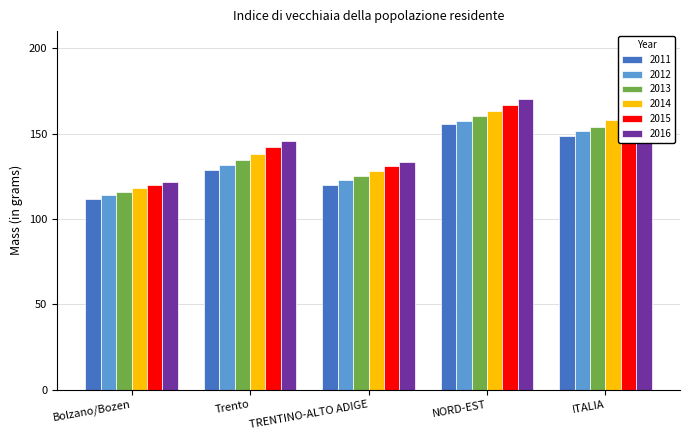

Reading left to right, what are all the values shown in this chart?

2011: Bolzano/Bozen=111.8	Trento=128.7	TRENTINO-ALTO ADIGE=120.1	NORD-EST=155.4	ITALIA=148.6
2012: Bolzano/Bozen=113.8	Trento=131.8	TRENTINO-ALTO ADIGE=122.7	NORD-EST=157.3	ITALIA=151.4
2013: Bolzano/Bozen=115.8	Trento=134.4	TRENTINO-ALTO ADIGE=125.0	NORD-EST=160.1	ITALIA=154.1
2014: Bolzano/Bozen=117.9	Trento=138.0	TRENTINO-ALTO ADIGE=127.8	NORD-EST=163.4	ITALIA=157.7
2015: Bolzano/Bozen=119.9	Trento=142.1	TRENTINO-ALTO ADIGE=130.8	NORD-EST=166.8	ITALIA=161.4
2016: Bolzano/Bozen=121.7	Trento=145.9	TRENTINO-ALTO ADIGE=133.5	NORD-EST=170.2	ITALIA=165.3